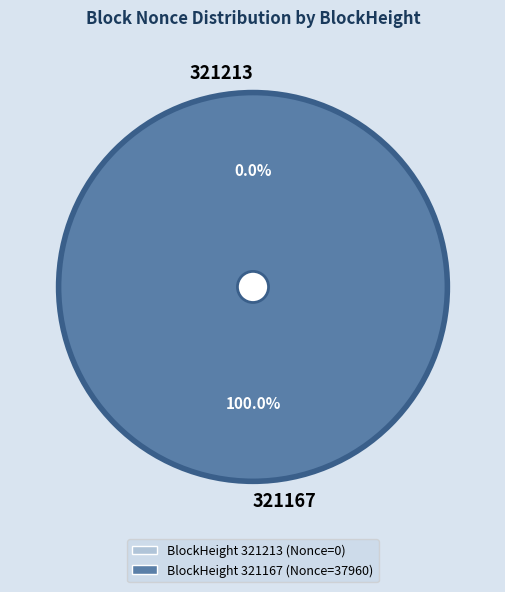

Which slice represents more than half of the pie?

321167